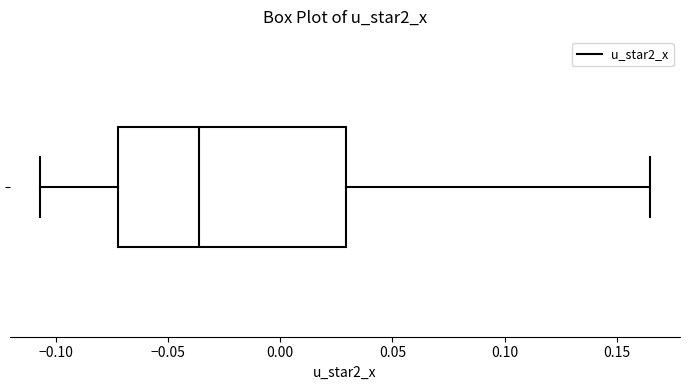

Where does the right whisker of the box end on the x-axis? The values are not printed on the chart, so give them approximately, as read against the axis.

0.165